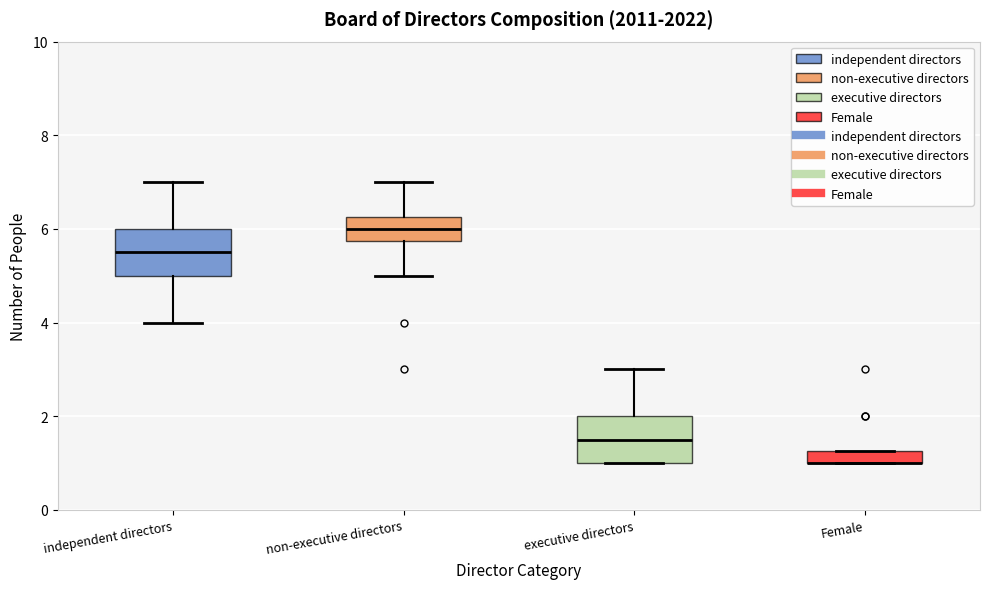

Where is the upper edge of the box for Female on the y-axis? The values are not printed on the chart, so give them approximately, as read against the axis.

1.2